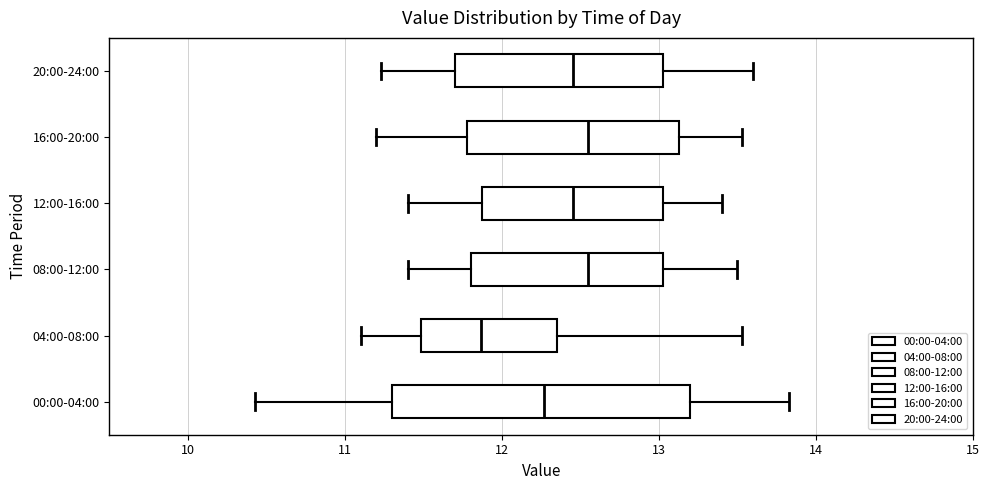

Reading bottom to top, read every box against the x-axis: the position of its median line, the range the box covers, and the ends of its whiskers. The values are not printed on the chart, so give them approximately, as read against the axis.

00:00-04:00: median 12.3, box 11.3 to 13.2, whiskers 10.4 to 13.8
04:00-08:00: median 11.9, box 11.5 to 12.3, whiskers 11.1 to 13.5
08:00-12:00: median 12.6, box 11.8 to 13.0, whiskers 11.4 to 13.5
12:00-16:00: median 12.5, box 11.9 to 13.0, whiskers 11.4 to 13.4
16:00-20:00: median 12.6, box 11.8 to 13.1, whiskers 11.2 to 13.5
20:00-24:00: median 12.5, box 11.7 to 13.0, whiskers 11.2 to 13.6